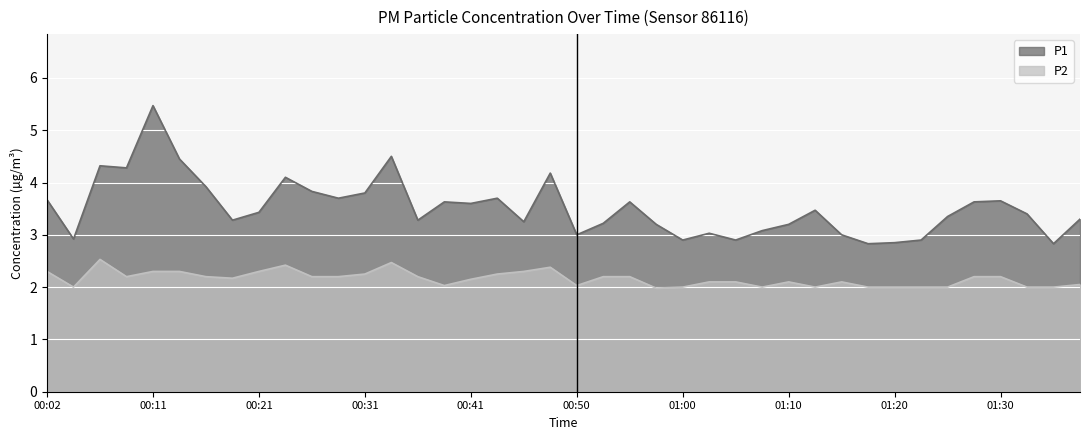

Reading left to right, extract all data points from this chart.

P1: 00:02=3.7	00:04=2.9	00:07=4.3	00:09=4.3	00:11=5.5	00:14=4.5	00:16=3.9	00:19=3.3	00:21=3.4	00:24=4.1	00:26=3.8	00:29=3.7	00:31=3.8	00:33=4.5	00:36=3.3	00:38=3.6	00:41=3.6	00:43=3.7	00:46=3.2	00:48=4.2	00:50=3.0	00:53=3.2	00:55=3.6	00:58=3.2	01:00=2.9	01:03=3.0	01:05=2.9	01:08=3.1	01:10=3.2	01:12=3.5	01:15=3.0	01:17=2.8	01:20=2.9	01:22=2.9	01:25=3.4	01:27=3.6	01:30=3.6	01:32=3.4	01:34=2.8	01:37=3.3
P2: 00:02=2.3	00:04=2.0	00:07=2.5	00:09=2.2	00:11=2.3	00:14=2.3	00:16=2.2	00:19=2.2	00:21=2.3	00:24=2.4	00:26=2.2	00:29=2.2	00:31=2.2	00:33=2.5	00:36=2.2	00:38=2.0	00:41=2.1	00:43=2.2	00:46=2.3	00:48=2.4	00:50=2.0	00:53=2.2	00:55=2.2	00:58=2.0	01:00=2.0	01:03=2.1	01:05=2.1	01:08=2.0	01:10=2.1	01:12=2.0	01:15=2.1	01:17=2.0	01:20=2.0	01:22=2.0	01:25=2.0	01:27=2.2	01:30=2.2	01:32=2.0	01:34=2.0	01:37=2.0